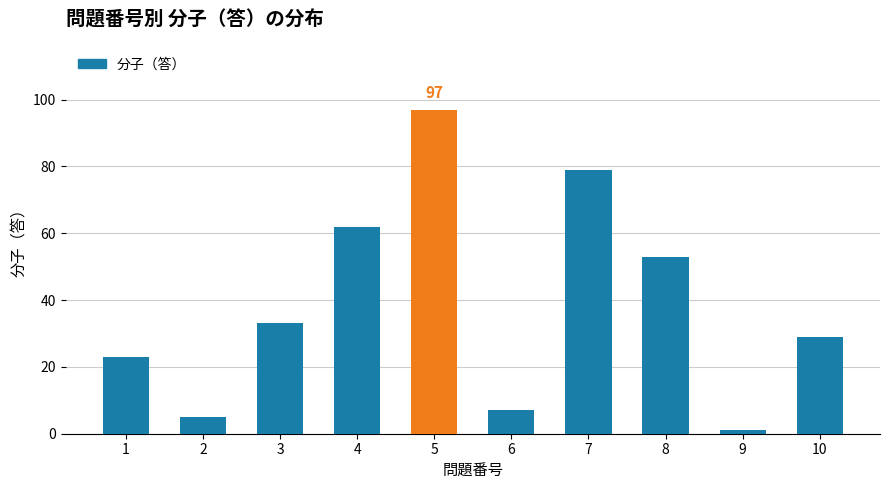

At which label is the value closest to 49?

8